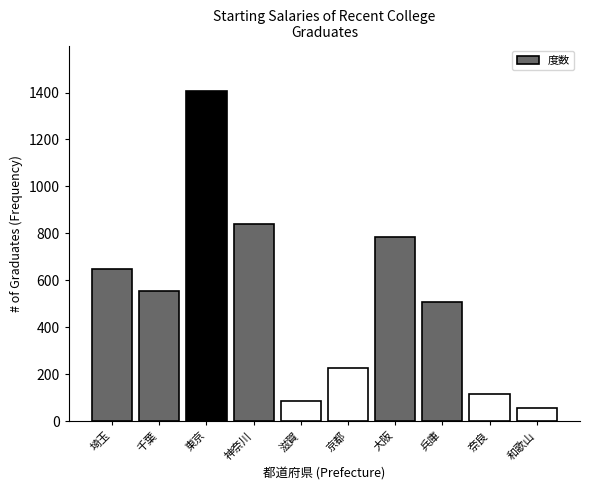

Reading left to right, what are all the values shown in this chart?

649	556	1407	840	87	226	786	506	115	58